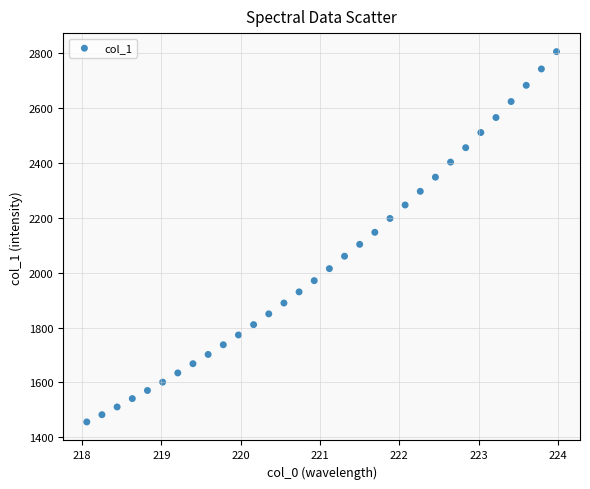

What is the range of X values (max minus min)?

5.9